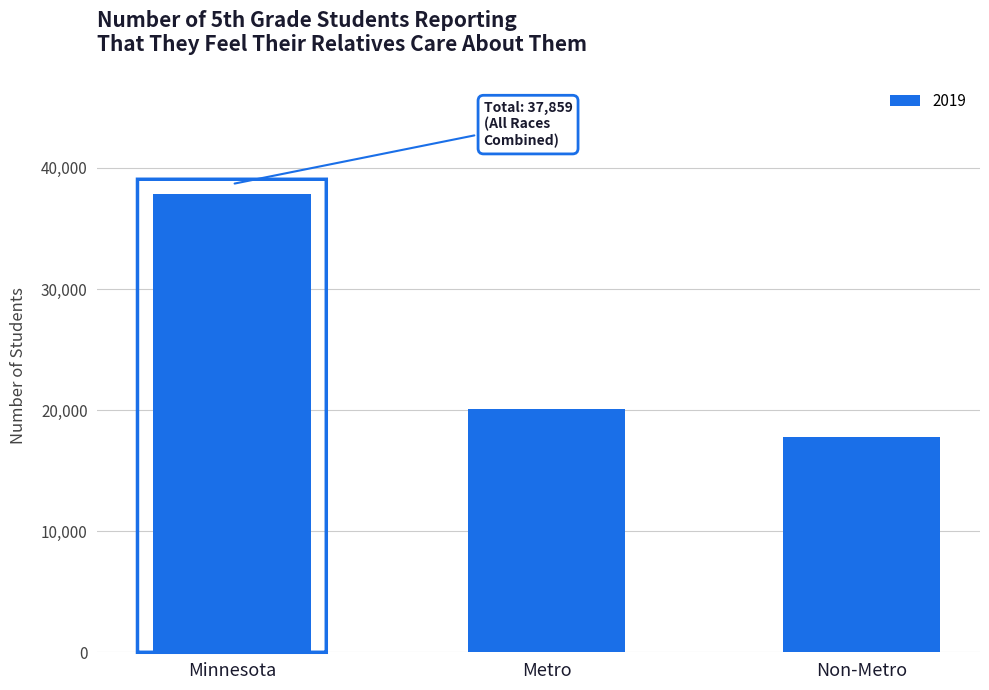

Reading left to right, transcribe all the data shown in this chart.

Minnesota=37859	Metro=20110	Non-Metro=17749